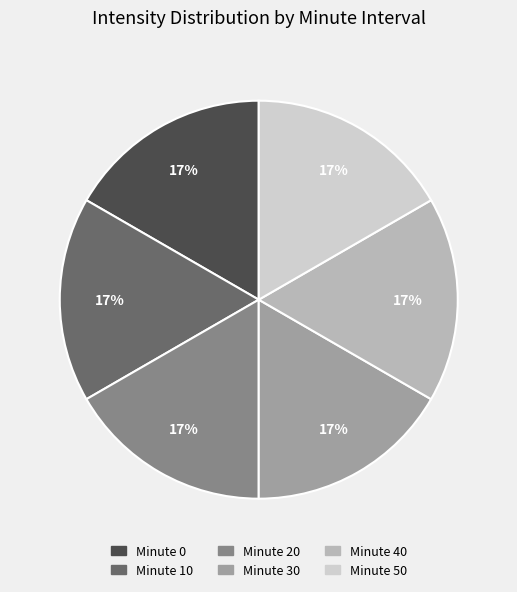

To the nearest percent, what is the average slice percentage?

17%